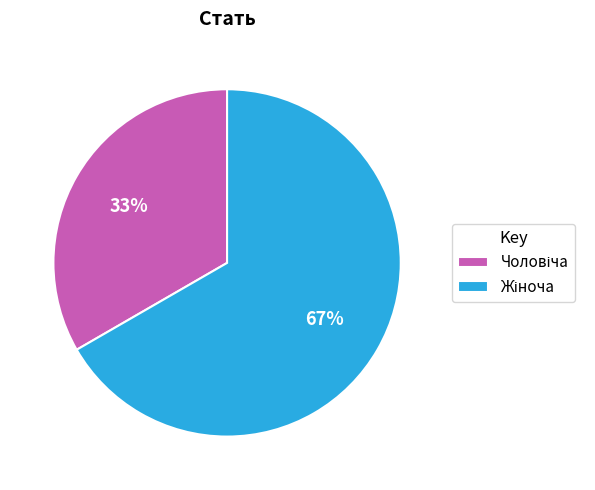

To the nearest percent, what is the average slice percentage?

50%